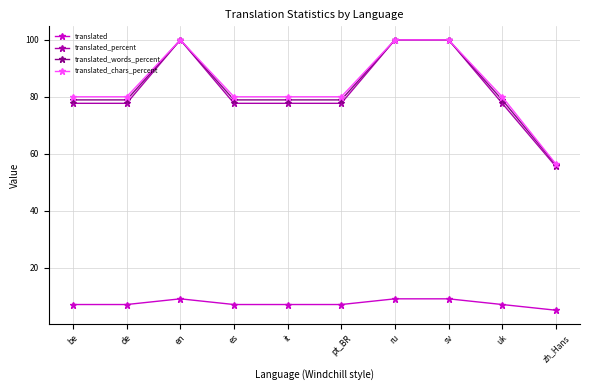

What is the difference between the highest and lowest values at be?

73.0